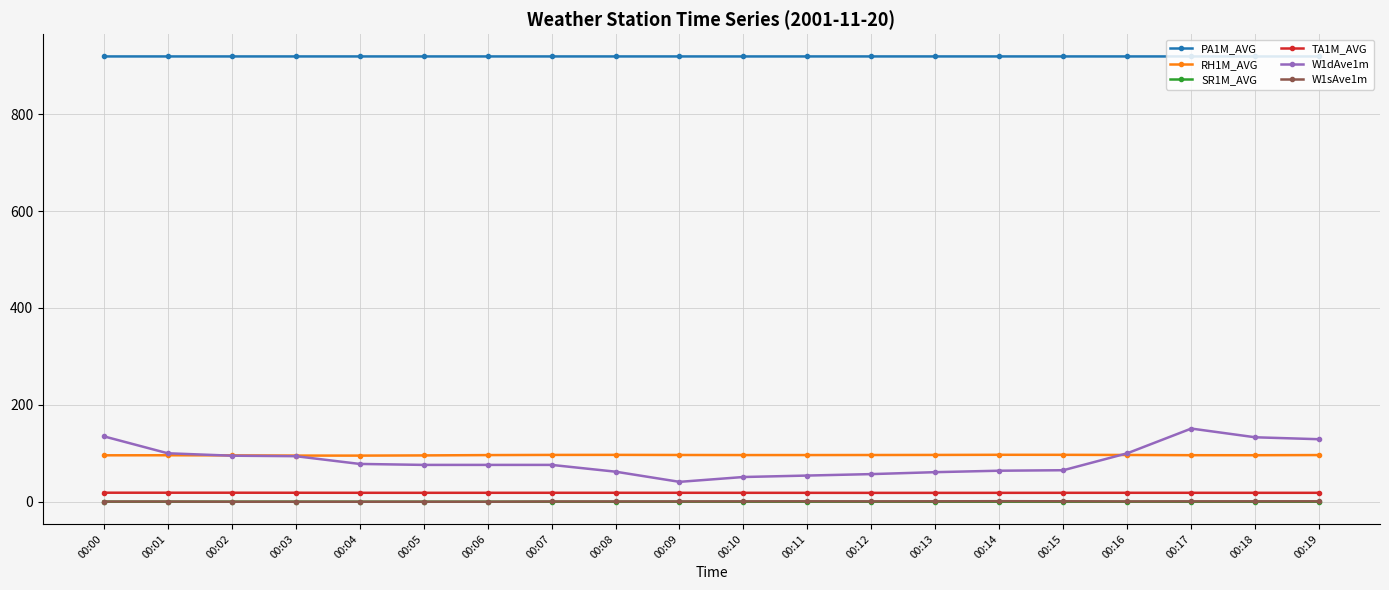

The value of PA1M_AVG at 00:06 is 919.2. True or false?

True